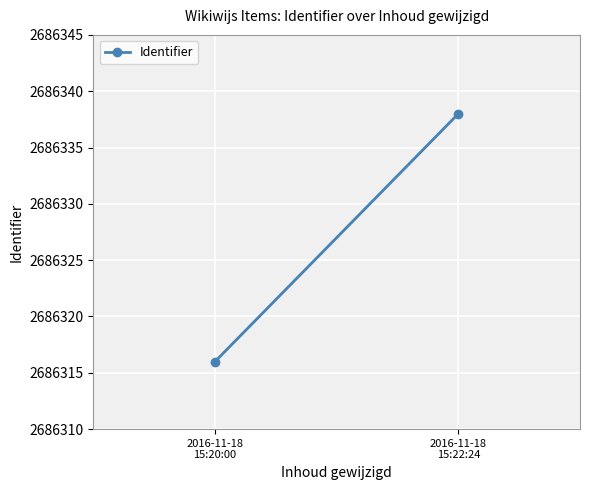

What is the smallest value displayed?

2686316